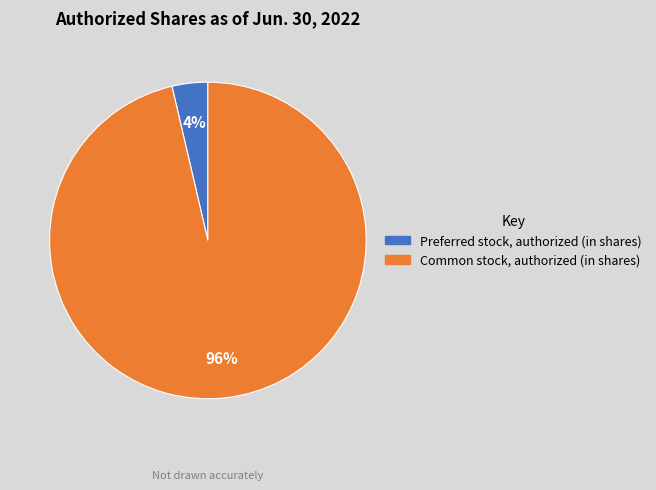

Rank the categories by value from highest to lowest.

Common stock, authorized (in shares), Preferred stock, authorized (in shares)